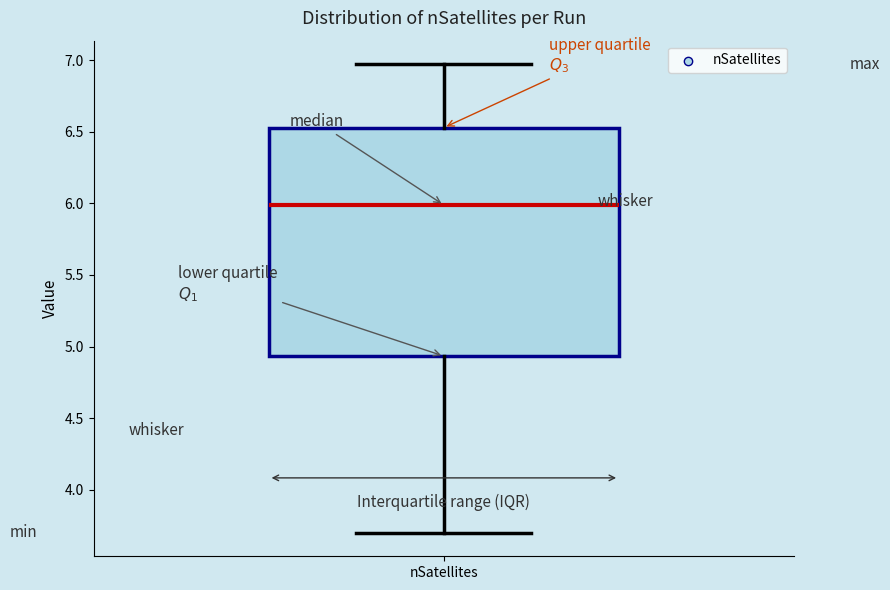

Read this box plot against the y-axis: the position of the median line, the range covered by the box, and the ends of both whiskers. The values are not printed on the chart, so give them approximately, as read against the axis.

median 6.00, box 4.95 to 6.55, whiskers 3.70 to 6.95